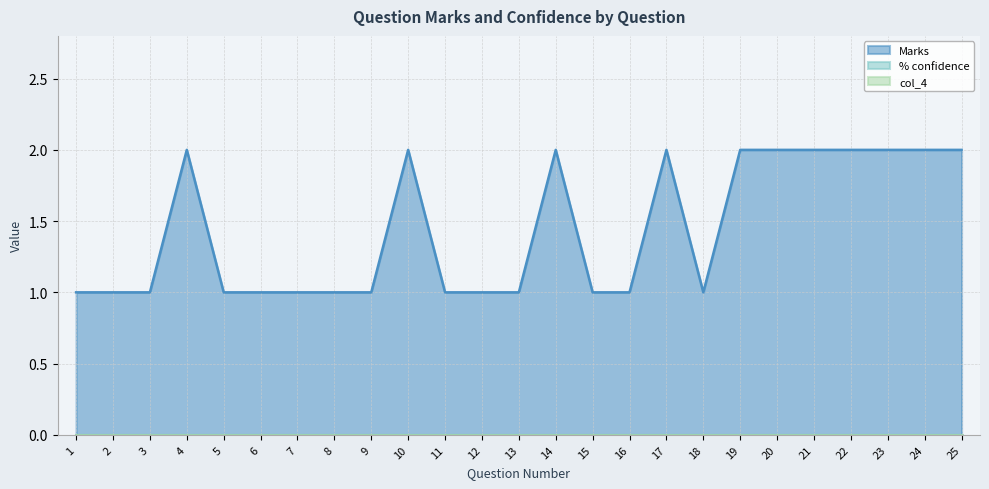

Which series has the widest spread of values?

Marks